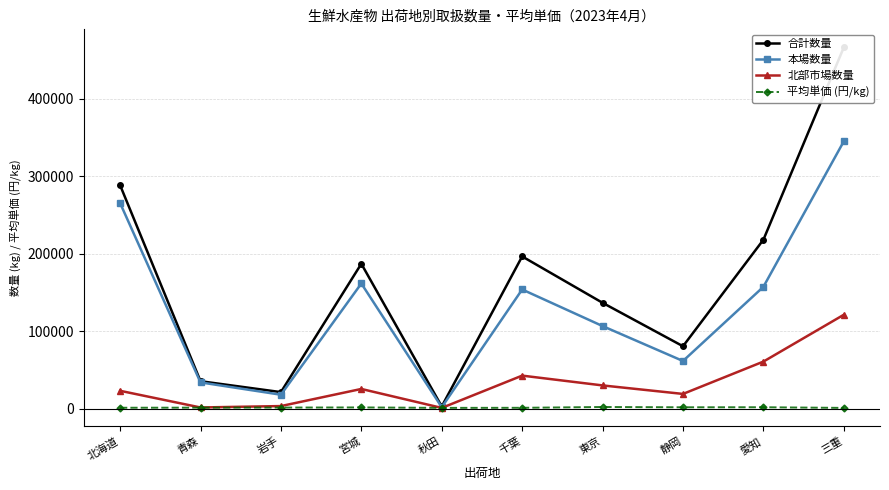

True or false: 平均単価 (円/kg) and 本場数量 cross at least once.

False